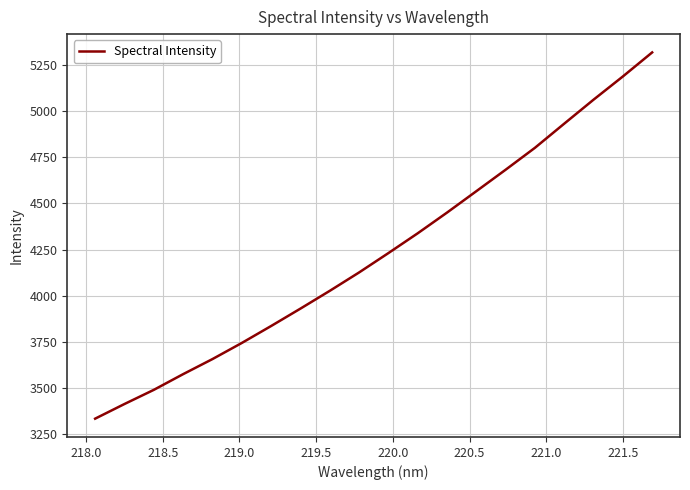

What is the difference between the maximum and minimum values?

1985.9